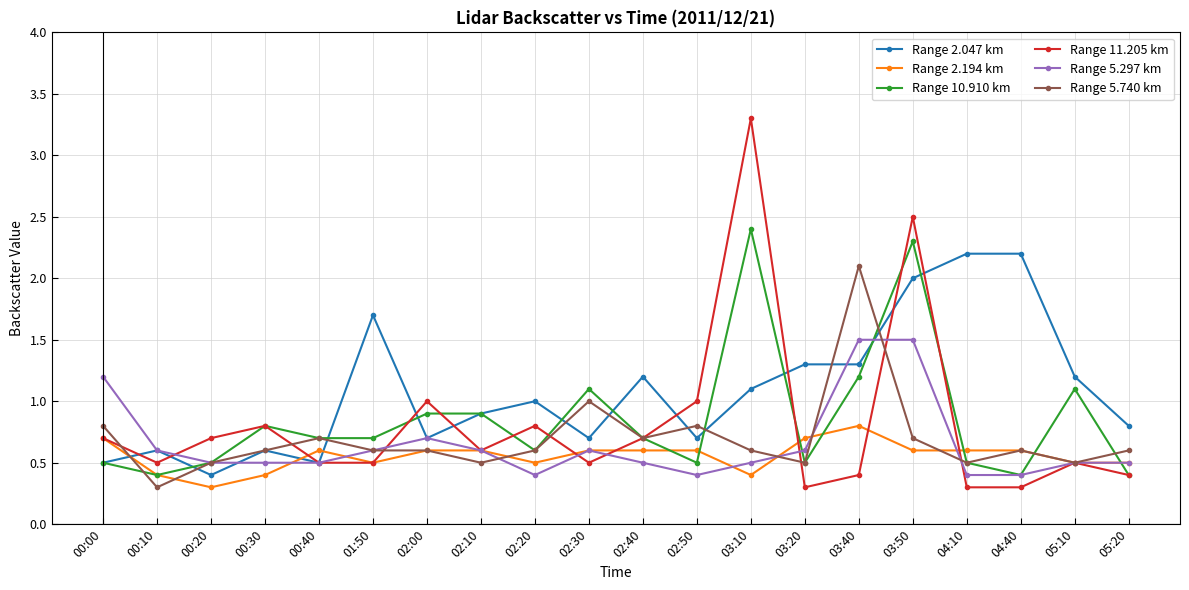

Where is the first local maximum for Range 5.740 km?

00:40